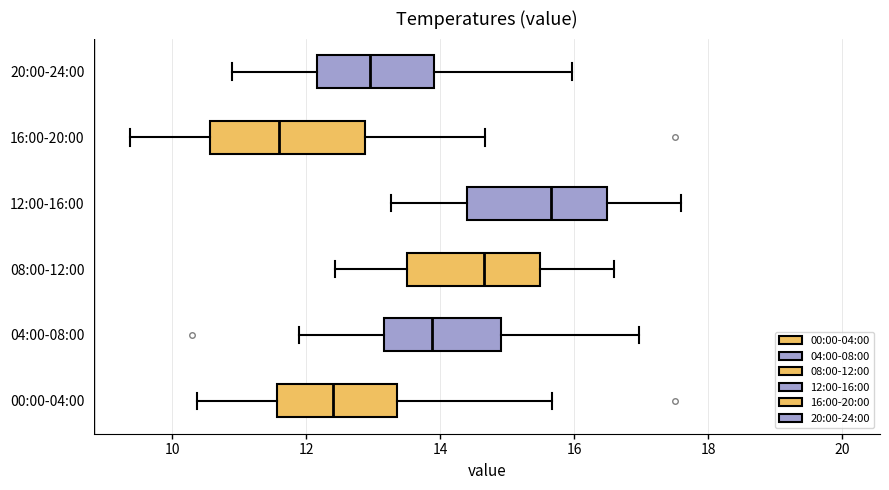

Reading bottom to top, transcribe this box plot: for each box, give where its median line is, the range the box spans, and where its two whiskers end, as read against the x-axis. The values are not printed on the chart, so give them approximately, as read against the axis.

00:00-04:00: median 12.4, box 11.6 to 13.4, whiskers 10.4 to 15.6
04:00-08:00: median 13.8, box 13.2 to 15.0, whiskers 12.0 to 17.0
08:00-12:00: median 14.6, box 13.6 to 15.4, whiskers 12.4 to 16.6
12:00-16:00: median 15.6, box 14.4 to 16.4, whiskers 13.2 to 17.6
16:00-20:00: median 11.6, box 10.6 to 12.8, whiskers 9.4 to 14.6
20:00-24:00: median 13.0, box 12.2 to 14.0, whiskers 11.0 to 16.0